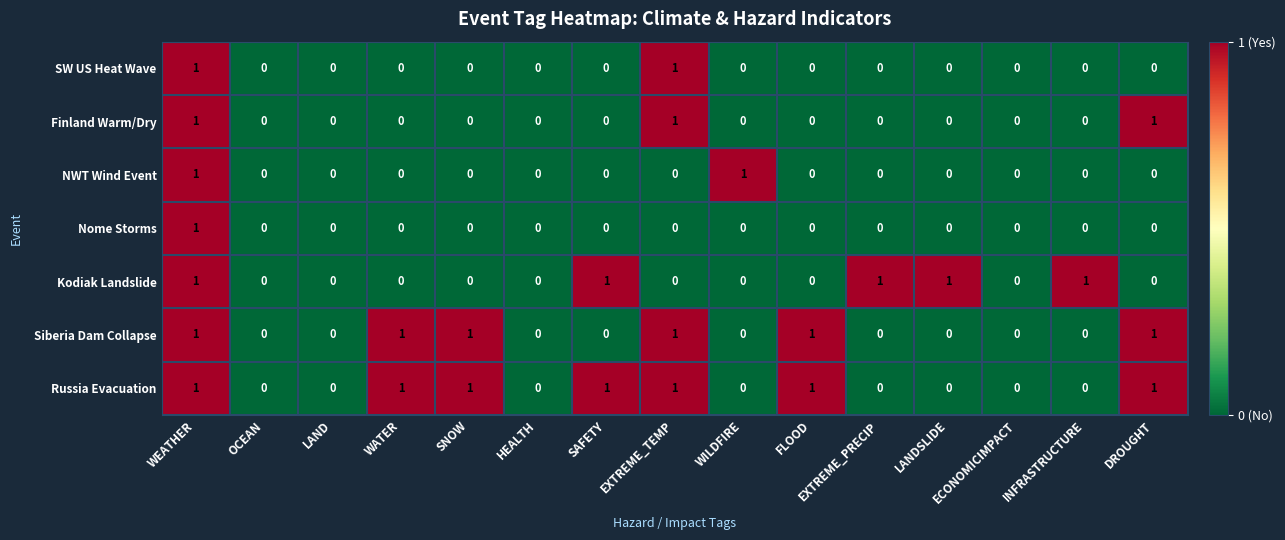

Which series changed the most between LAND and LANDSLIDE?

Kodiak Landslide